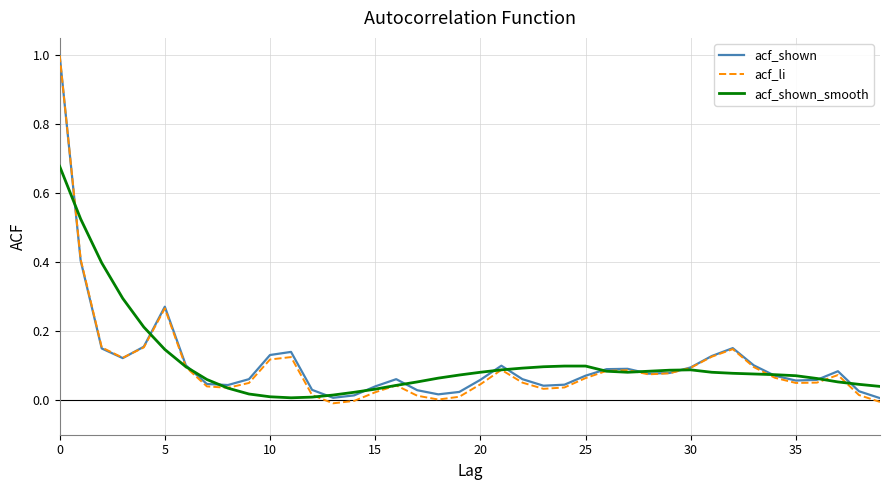

Which series has the largest range (max minus min)?

acf_li